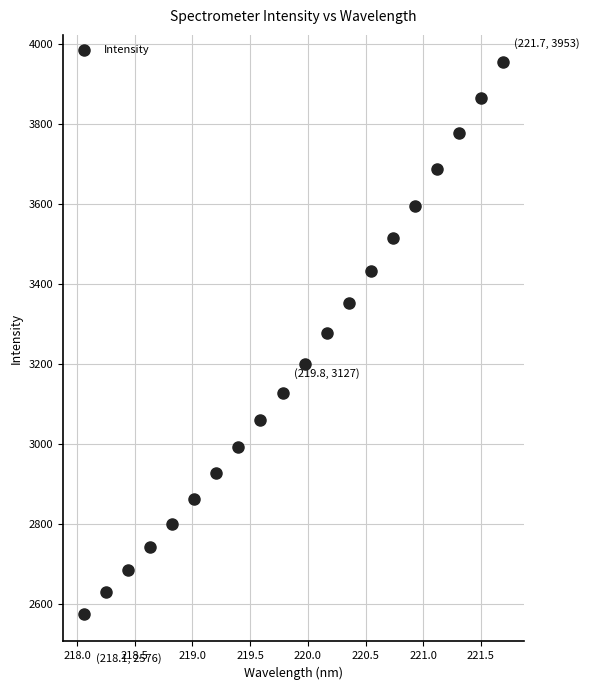

What is the range of Y values (max minus min)?

1376.8